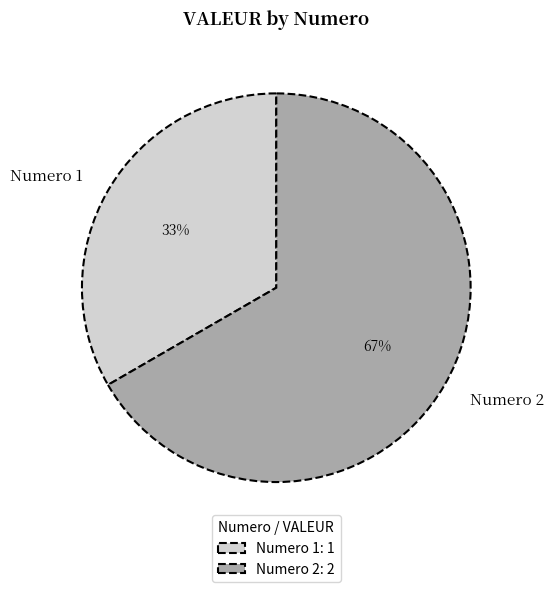

To the nearest percent, what is the average slice percentage?

50%